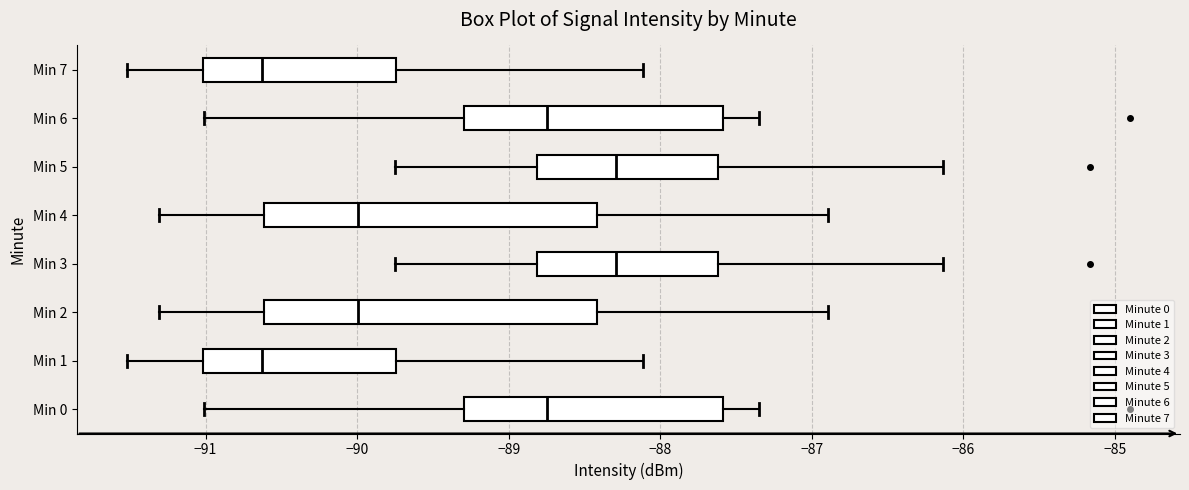

Where is the right edge of the box for Min 0 on the x-axis? The values are not printed on the chart, so give them approximately, as read against the axis.

-87.6